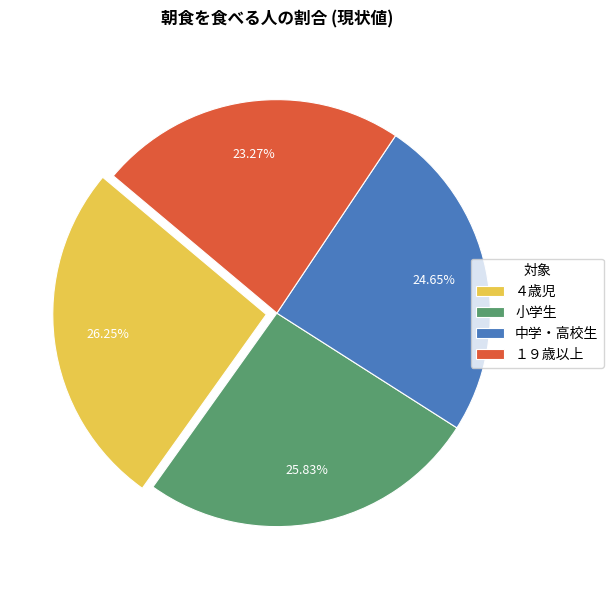

Do ４歳児 and 中学・高校生 together represent more than half of the pie?

Yes